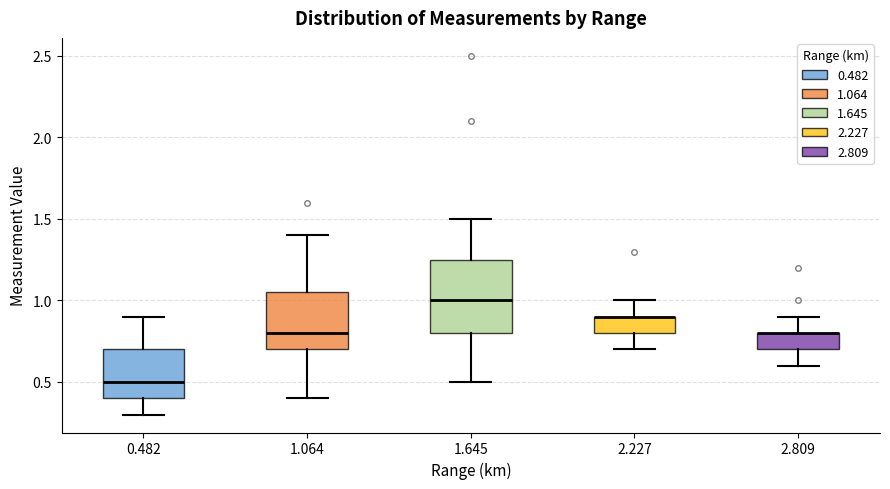

Reading left to right, read every box against the y-axis: the position of its median line, the range the box covers, and the ends of its whiskers. The values are not printed on the chart, so give them approximately, as read against the axis.

0.482: median 0.50, box 0.40 to 0.70, whiskers 0.30 to 0.90
1.064: median 0.80, box 0.70 to 1.05, whiskers 0.40 to 1.40
1.645: median 1.00, box 0.80 to 1.25, whiskers 0.50 to 1.50
2.227: median 0.90 (drawn on the box's upper edge), box 0.80 to 0.90, whiskers 0.70 to 1.00
2.809: median 0.80 (drawn on the box's upper edge), box 0.70 to 0.80, whiskers 0.60 to 0.90